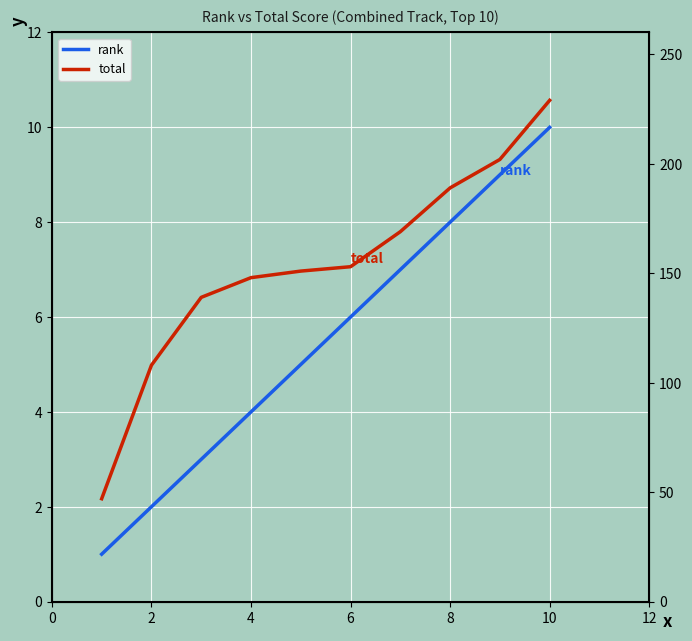

What is the minimum value shown in the chart?

1